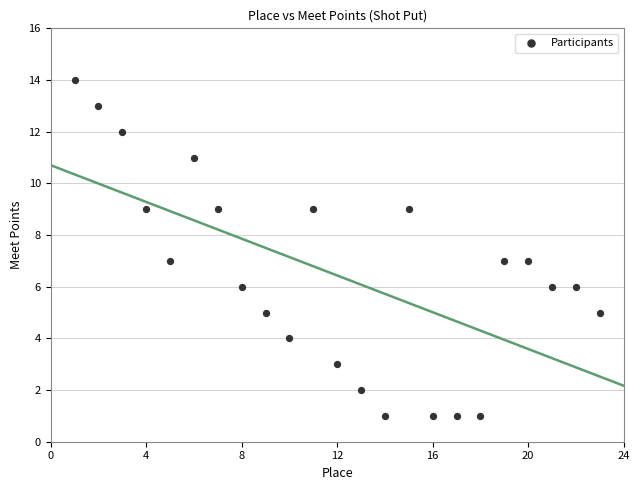

What is the range of Y values (max minus min)?

13